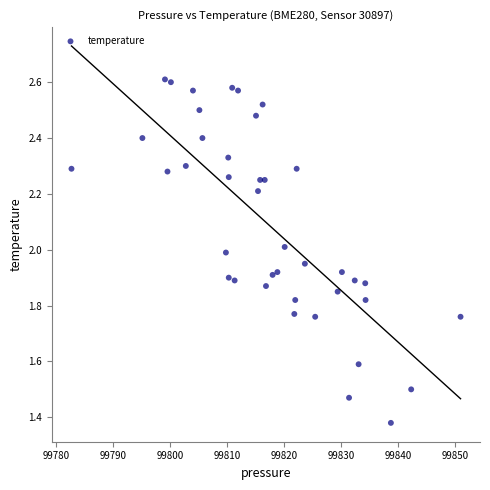

What is the range of Y values (max minus min)?

1.2